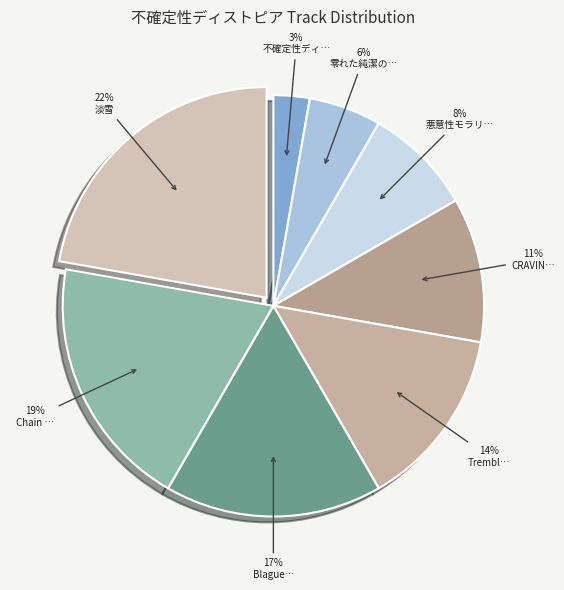

To the nearest percent, what is the difference between the largest and smallest slice percentages?

19%